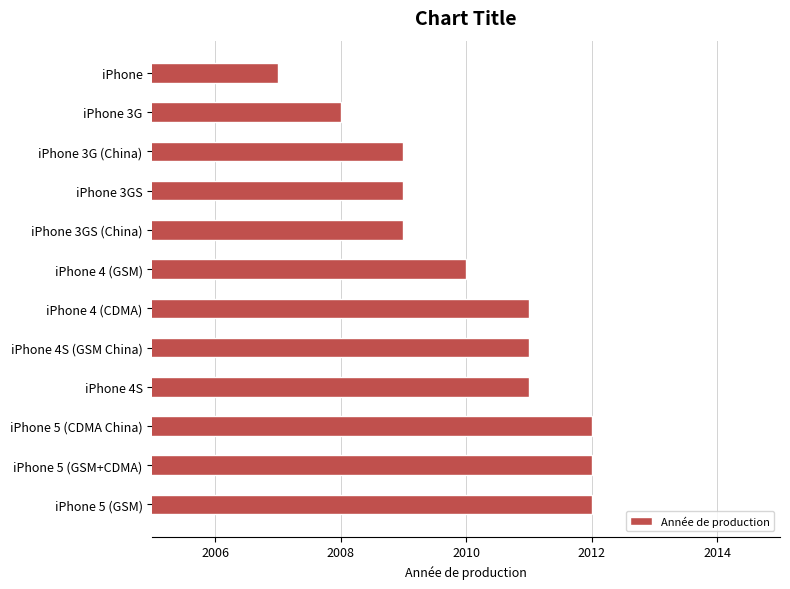

Reading bottom to top, list all the values displayed in this chart.

iPhone 5 (GSM)=2012	iPhone 5 (GSM+CDMA)=2012	iPhone 5 (CDMA China)=2012	iPhone 4S=2011	iPhone 4S (GSM China)=2011	iPhone 4 (CDMA)=2011	iPhone 4 (GSM)=2010	iPhone 3GS (China)=2009	iPhone 3GS=2009	iPhone 3G (China)=2009	iPhone 3G=2008	iPhone=2007